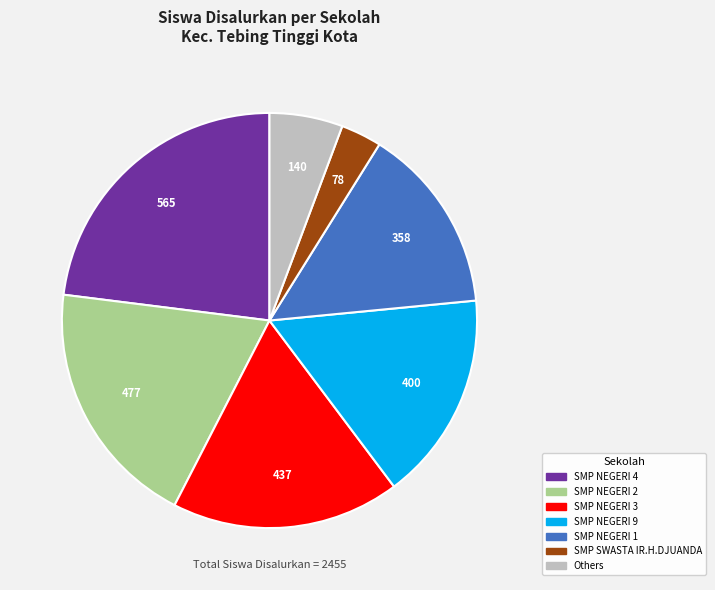

Does any single category account for the majority?

No